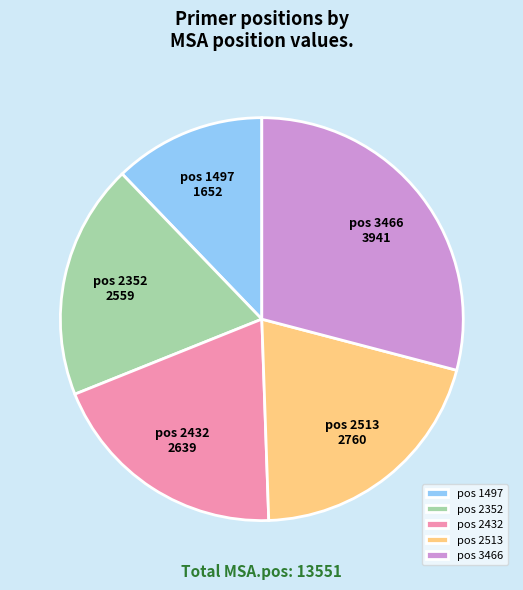

How many slices are in this pie chart?

5